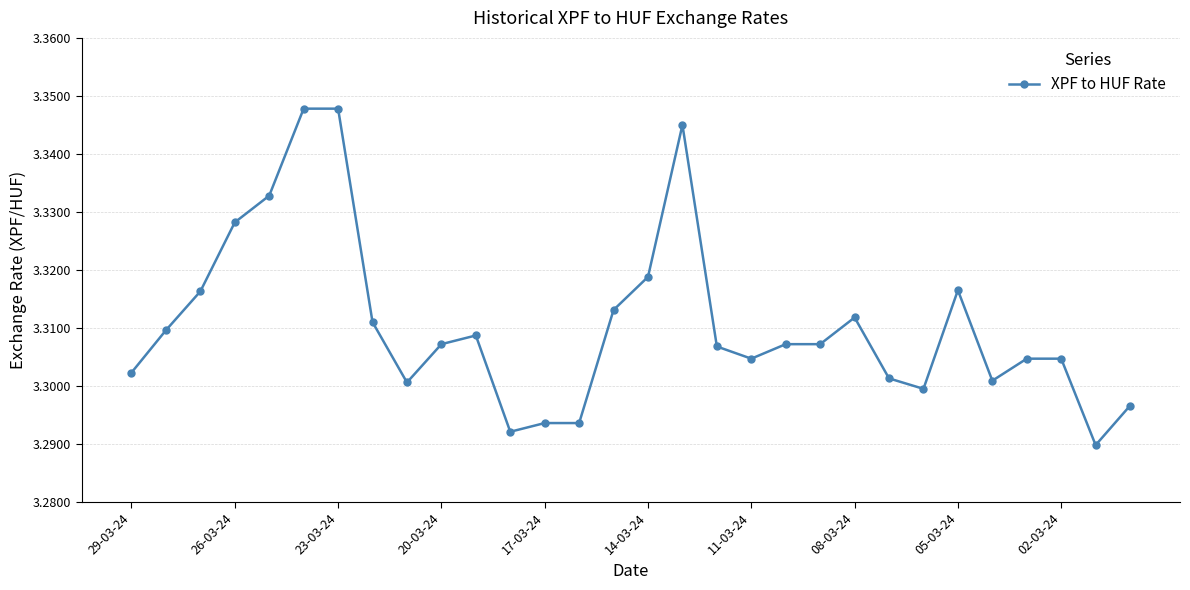

Count the values in the range 3 to 4.

30